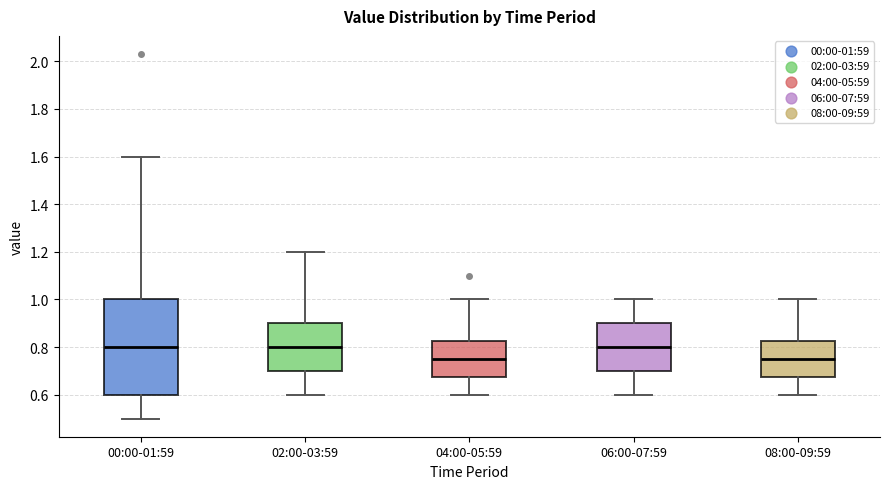

Which box is the tallest, from its lower edge to its upper edge?

00:00-01:59